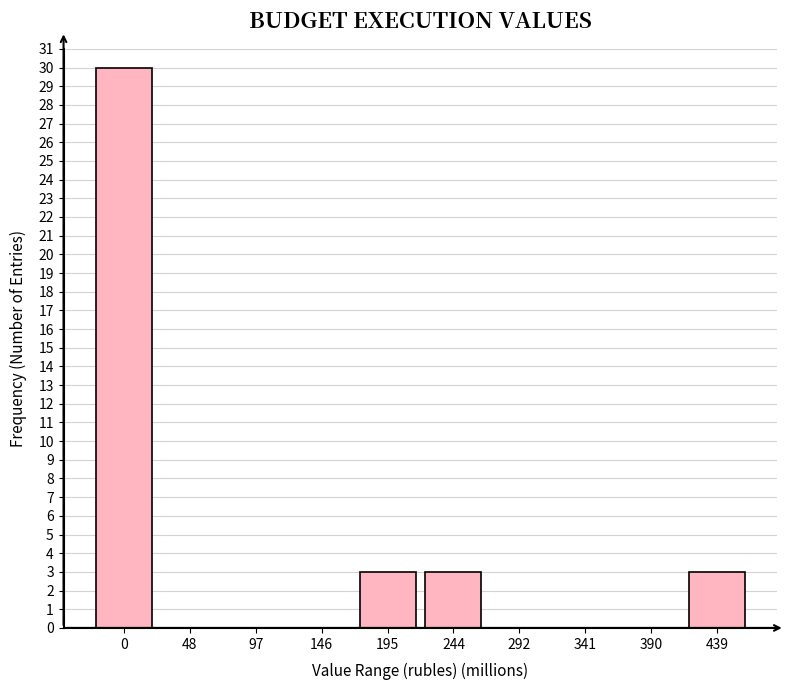

Reading left to right, what are all the values shown in this chart?

0=30	48=0	97=0	146=0	195=3	244=3	292=0	341=0	390=0	439=3